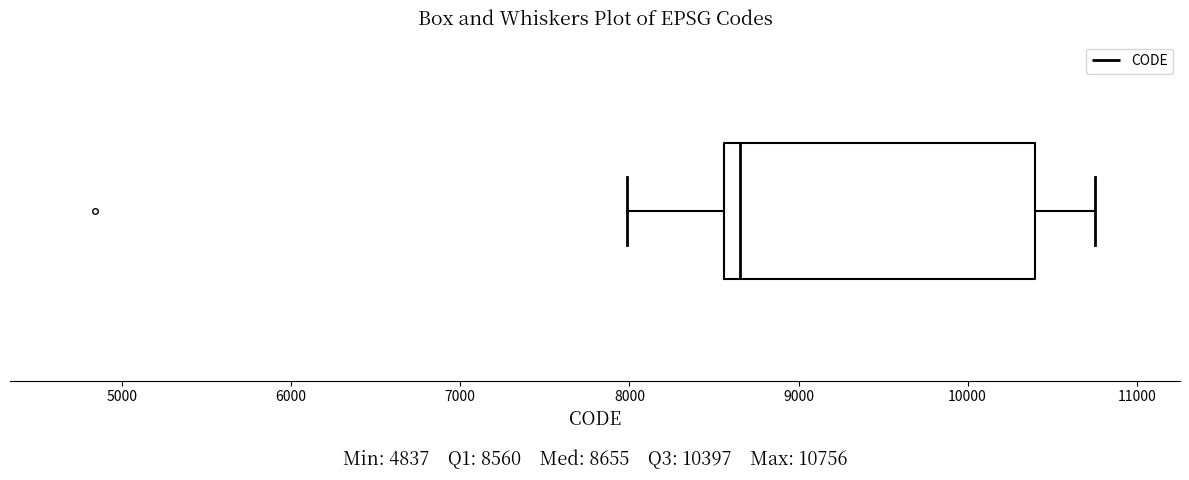

Transcribe this box plot: give where the median line is, the range the box spans, and where the two whiskers end, as read against the x-axis. The values are not printed on the chart, so give them approximately, as read against the axis.

median 8700, box 8600 to 10400, whiskers 8000 to 10800